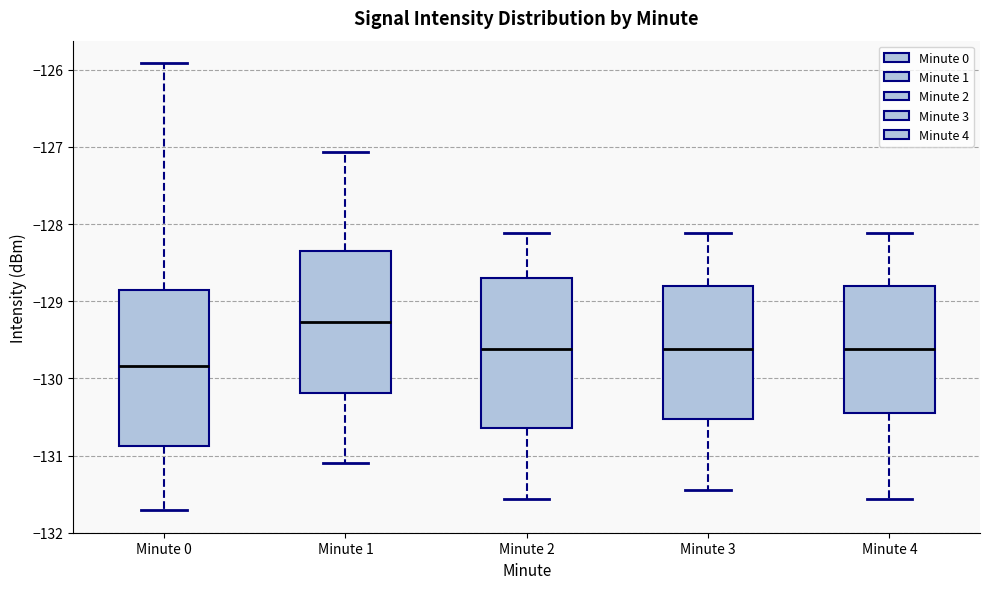

Where does the lower whisker of the box for Minute 4 end on the y-axis? The values are not printed on the chart, so give them approximately, as read against the axis.

-131.6